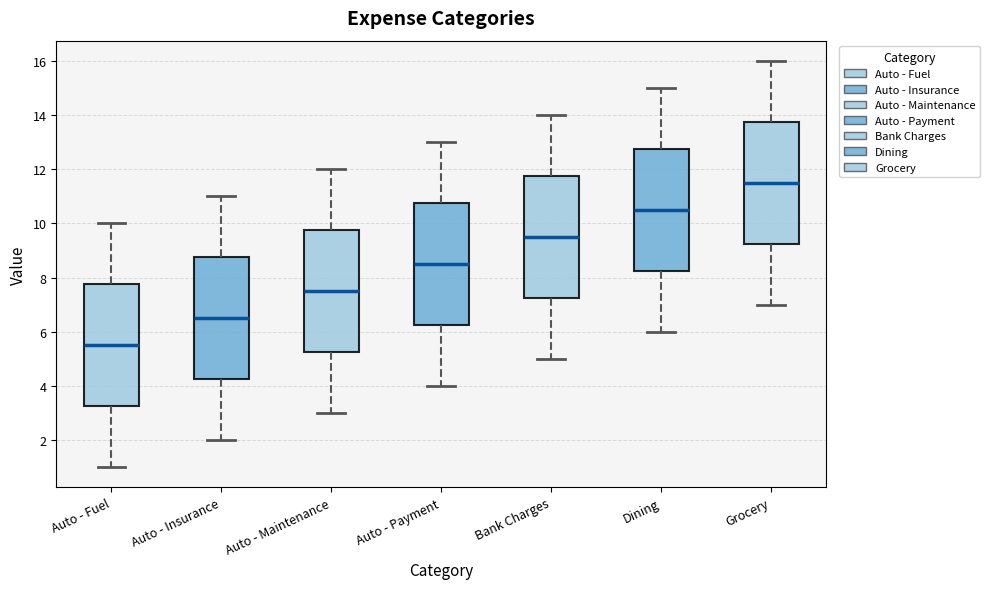

Reading left to right, read every box against the y-axis: the position of its median line, the range the box covers, and the ends of its whiskers. The values are not printed on the chart, so give them approximately, as read against the axis.

Auto - Fuel: median 5.6, box 3.2 to 7.8, whiskers 1.0 to 10.0
Auto - Insurance: median 6.6, box 4.2 to 8.8, whiskers 2.0 to 11.0
Auto - Maintenance: median 7.6, box 5.2 to 9.8, whiskers 3.0 to 12.0
Auto - Payment: median 8.6, box 6.2 to 10.8, whiskers 4.0 to 13.0
Bank Charges: median 9.6, box 7.2 to 11.8, whiskers 5.0 to 14.0
Dining: median 10.6, box 8.2 to 12.8, whiskers 6.0 to 15.0
Grocery: median 11.6, box 9.2 to 13.8, whiskers 7.0 to 16.0